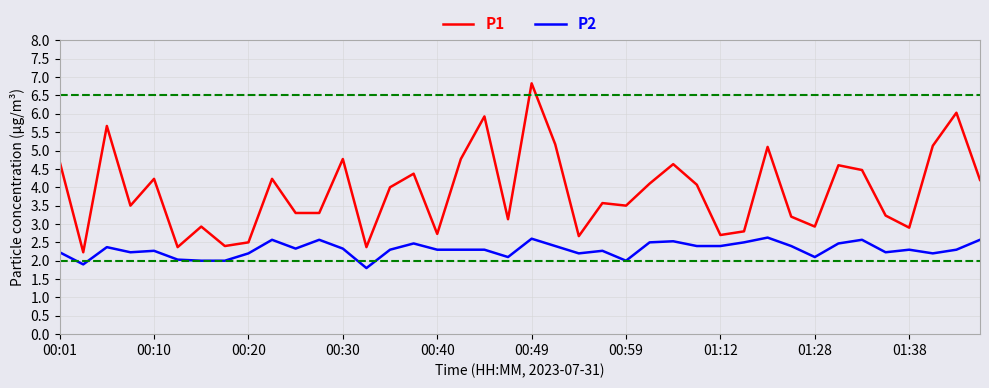

True or false: P1 and P2 cross at least once.

False